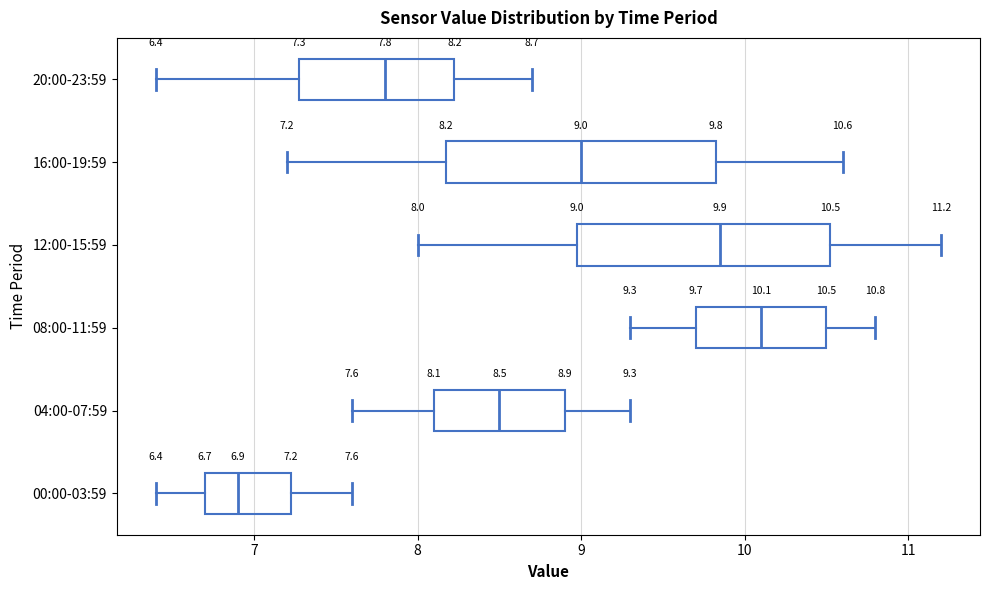

Comparing the boxes themselves (not the whiskers), which one is the widest?

16:00-19:59